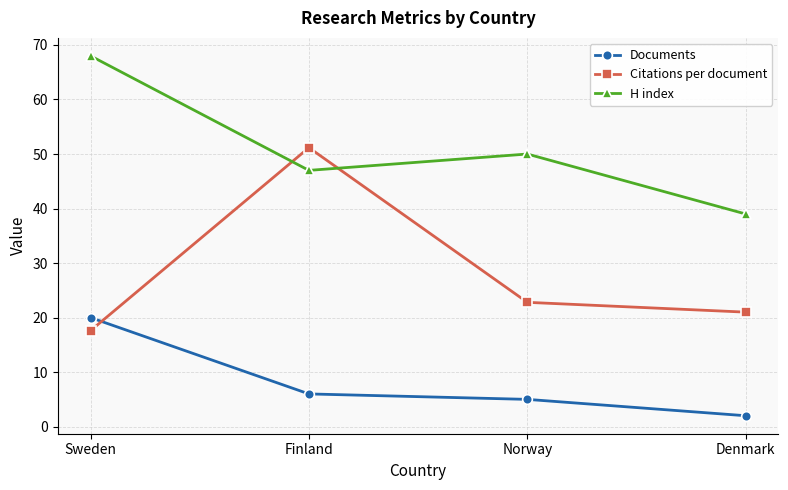

Rank the series at Finland from highest to lowest value.

Citations per document, H index, Documents